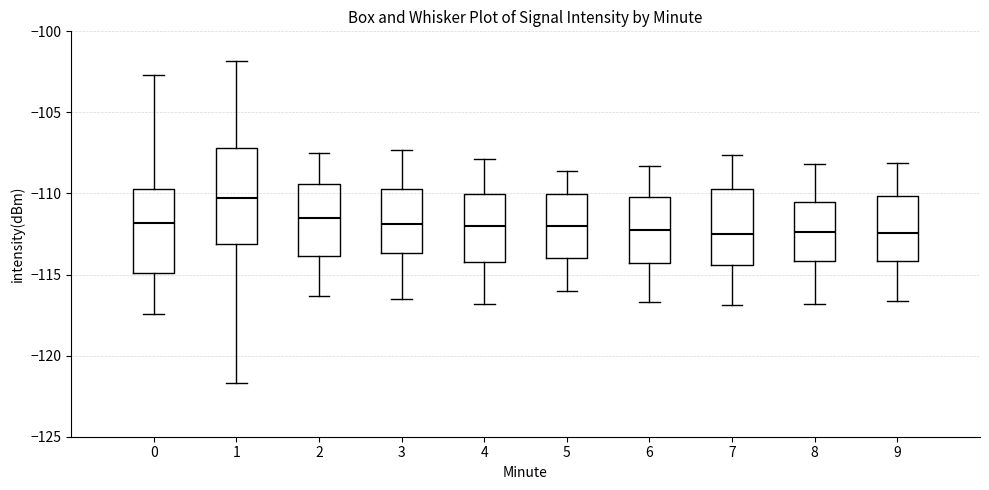

Reading left to right, transcribe this box plot: for each box, give where its median line is, the range the box spans, and where its two whiskers end, as read against the y-axis. The values are not printed on the chart, so give them approximately, as read against the axis.

0: median -112.0, box -115.0 to -109.5, whiskers -117.5 to -102.5
1: median -110.5, box -113.0 to -107.0, whiskers -121.5 to -102.0
2: median -111.5, box -114.0 to -109.5, whiskers -116.5 to -107.5
3: median -112.0, box -113.5 to -109.5, whiskers -116.5 to -107.5
4: median -112.0, box -114.0 to -110.0, whiskers -117.0 to -108.0
5: median -112.0, box -114.0 to -110.0, whiskers -116.0 to -108.5
6: median -112.0, box -114.5 to -110.0, whiskers -116.5 to -108.5
7: median -112.5, box -114.5 to -109.5, whiskers -117.0 to -107.5
8: median -112.5, box -114.0 to -110.5, whiskers -117.0 to -108.0
9: median -112.5, box -114.0 to -110.0, whiskers -116.5 to -108.0